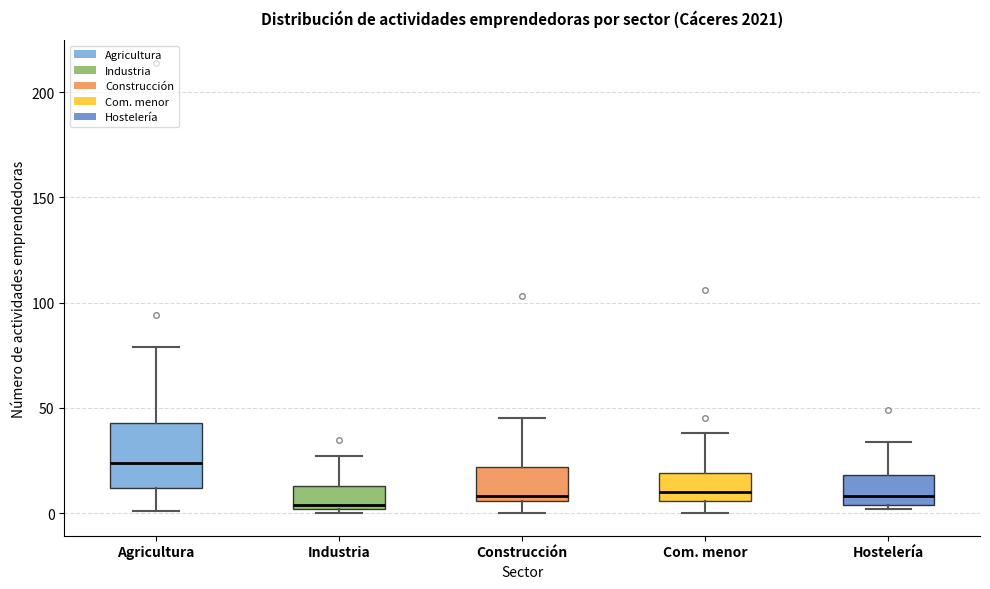

Reading left to right, transcribe this box plot: for each box, give where its median line is, the range the box spans, and where its two whiskers end, as read against the y-axis. The values are not printed on the chart, so give them approximately, as read against the axis.

Agricultura: median 25, box 10 to 45, whiskers 0 to 80
Industria: median 5, box 0 to 15, whiskers 0 (just below the box's lower edge) to 25
Construcción: median 10, box 5 to 20, whiskers 0 to 45
Com. menor: median 10, box 5 to 20, whiskers 0 to 40
Hostelería: median 10, box 5 to 20, whiskers 0 to 35